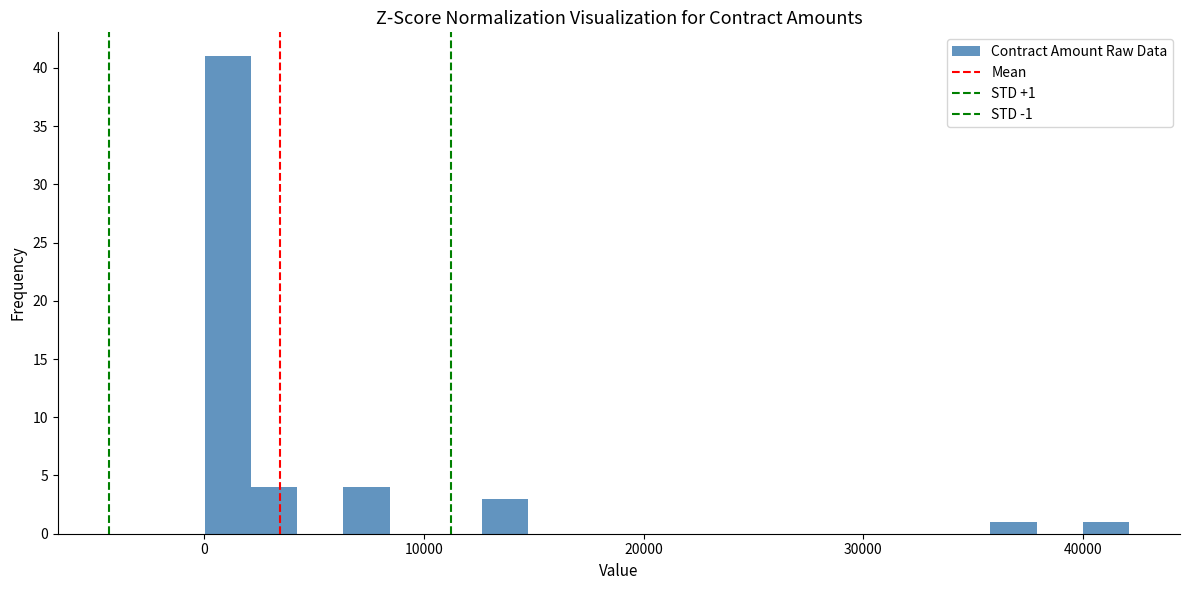

Read against the x-axis, roughly where is the centre of the tallest bar?

1000